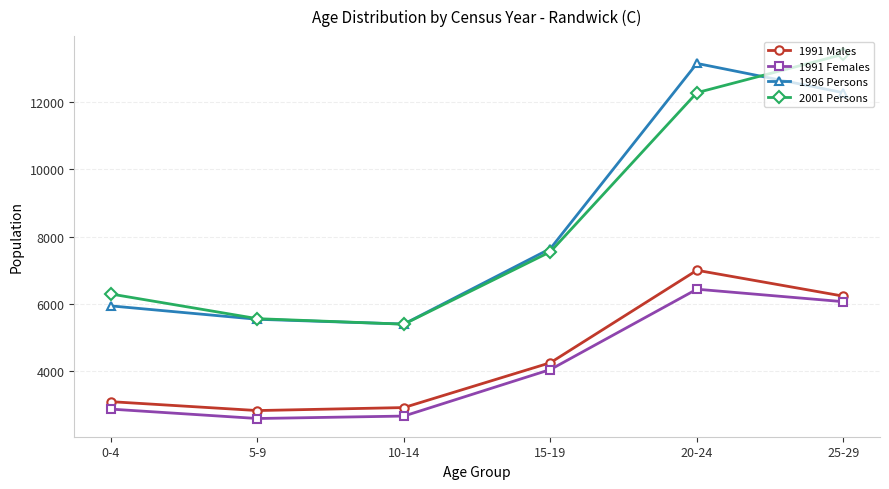

Where is 1996 Persons nearest to the value 9277?

15-19